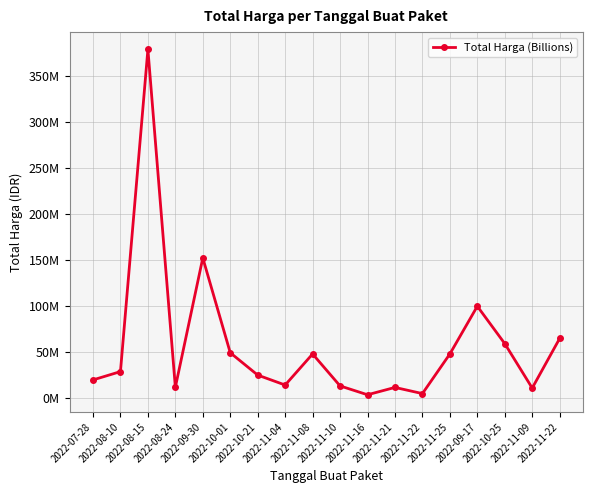

List the labels in order of value, smallest first.

2022-11-16, 2022-11-22, 2022-11-09, 2022-11-21, 2022-08-24, 2022-11-10, 2022-11-04, 2022-07-28, 2022-10-21, 2022-08-10, 2022-11-08, 2022-11-25, 2022-10-01, 2022-10-25, 2022-11-22, 2022-09-17, 2022-09-30, 2022-08-15